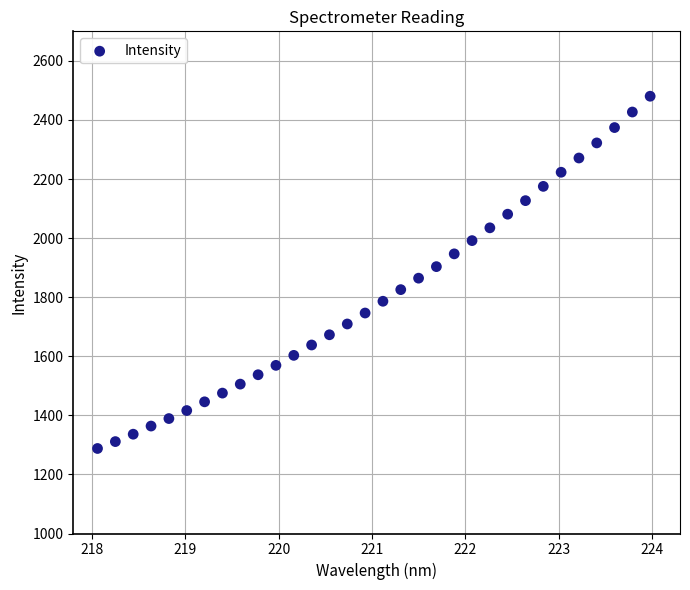

What is the range of X values (max minus min)?

5.9